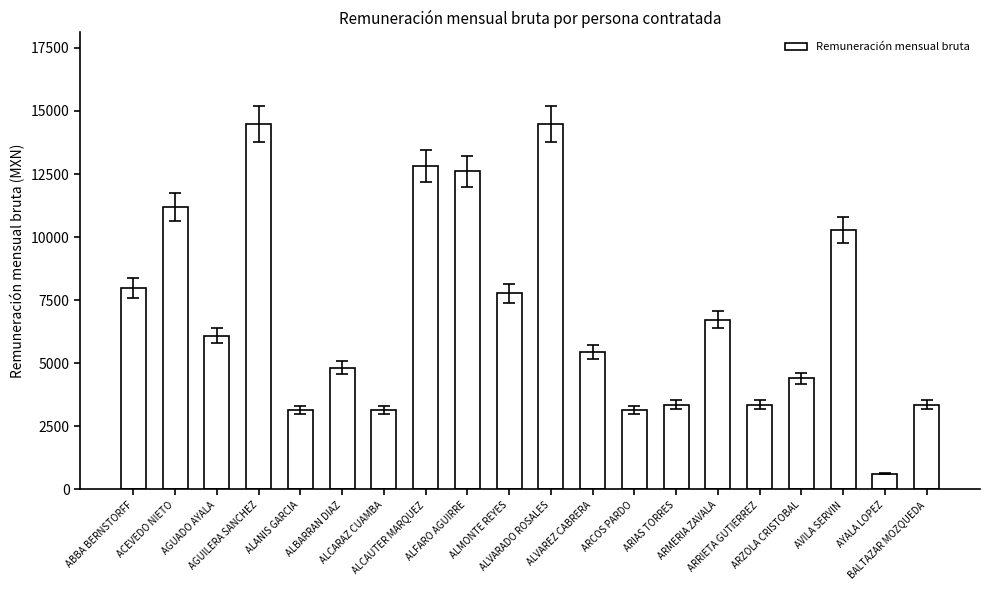

What is the approximate value at ALVAREZ CABRERA, to the nearest 50?

5450